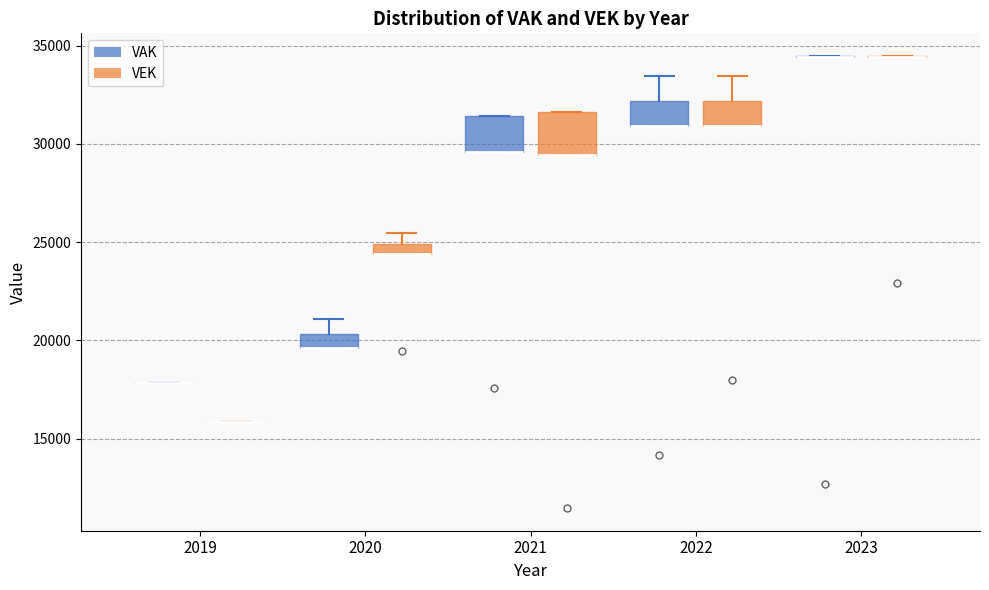

Where is the upper edge of the box for 2021 (VEK) on the y-axis? The values are not printed on the chart, so give them approximately, as read against the axis.

31500